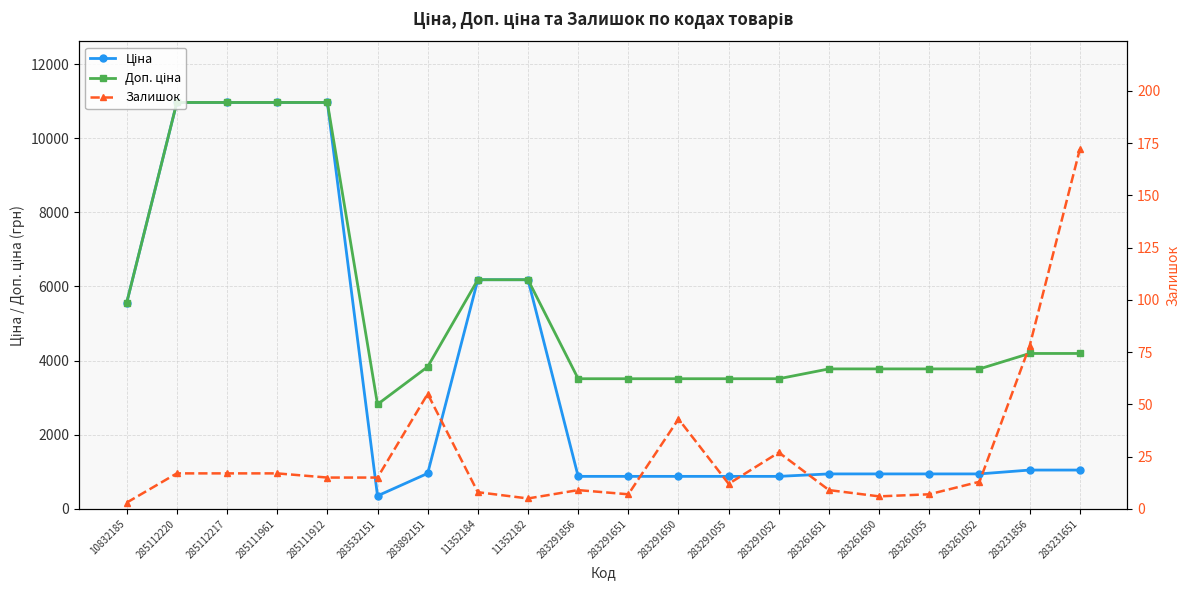

Rank the series by their maximum value, from highest to lowest.

Ціна, Доп. ціна, Залишок